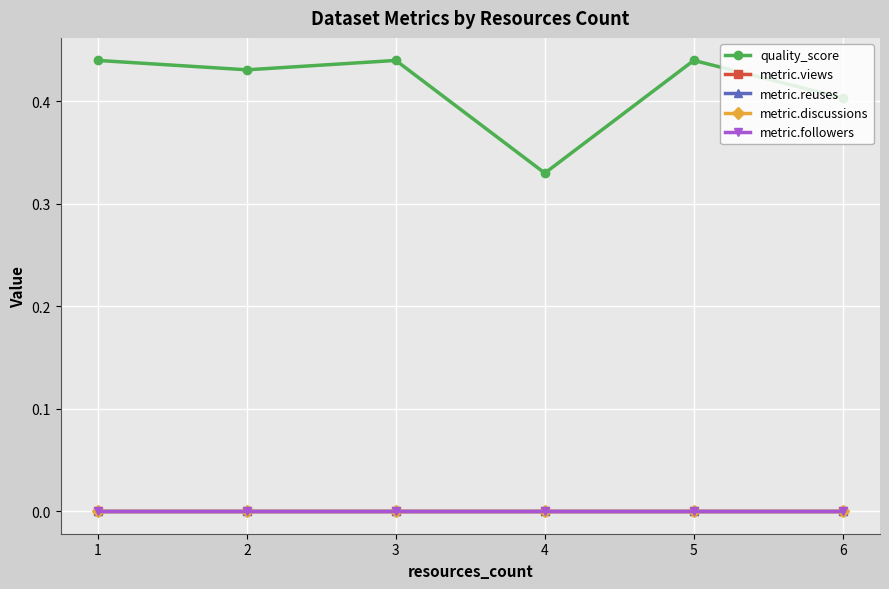

What is the difference between the highest and lowest values at 4?

0.3